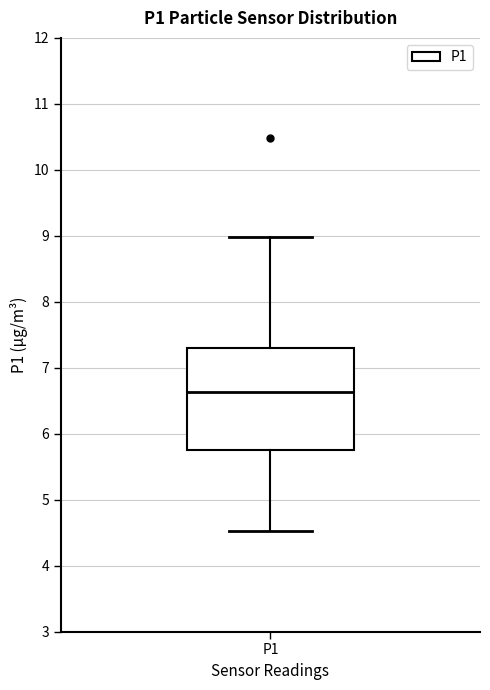

Transcribe this box plot: give where the median line is, the range the box spans, and where the two whiskers end, as read against the y-axis. The values are not printed on the chart, so give them approximately, as read against the axis.

median 6.6, box 5.8 to 7.3, whiskers 4.5 to 9.0